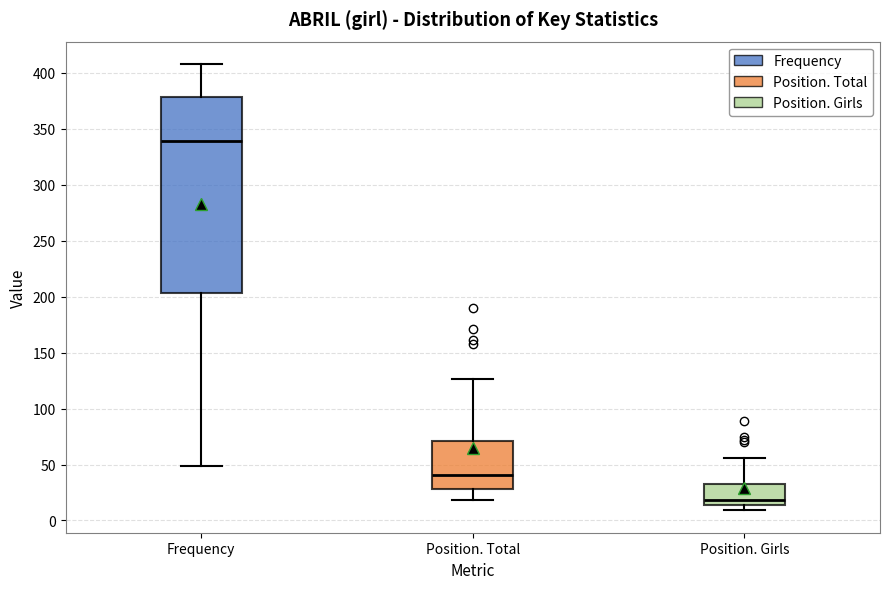

Which box is the tallest, from its lower edge to its upper edge?

Frequency